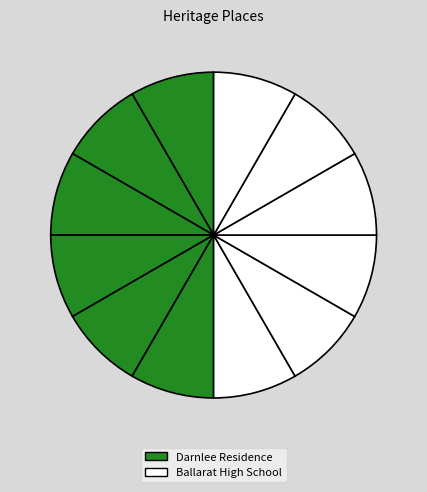

What is the smallest slice in the pie chart?

Darnlee Residence